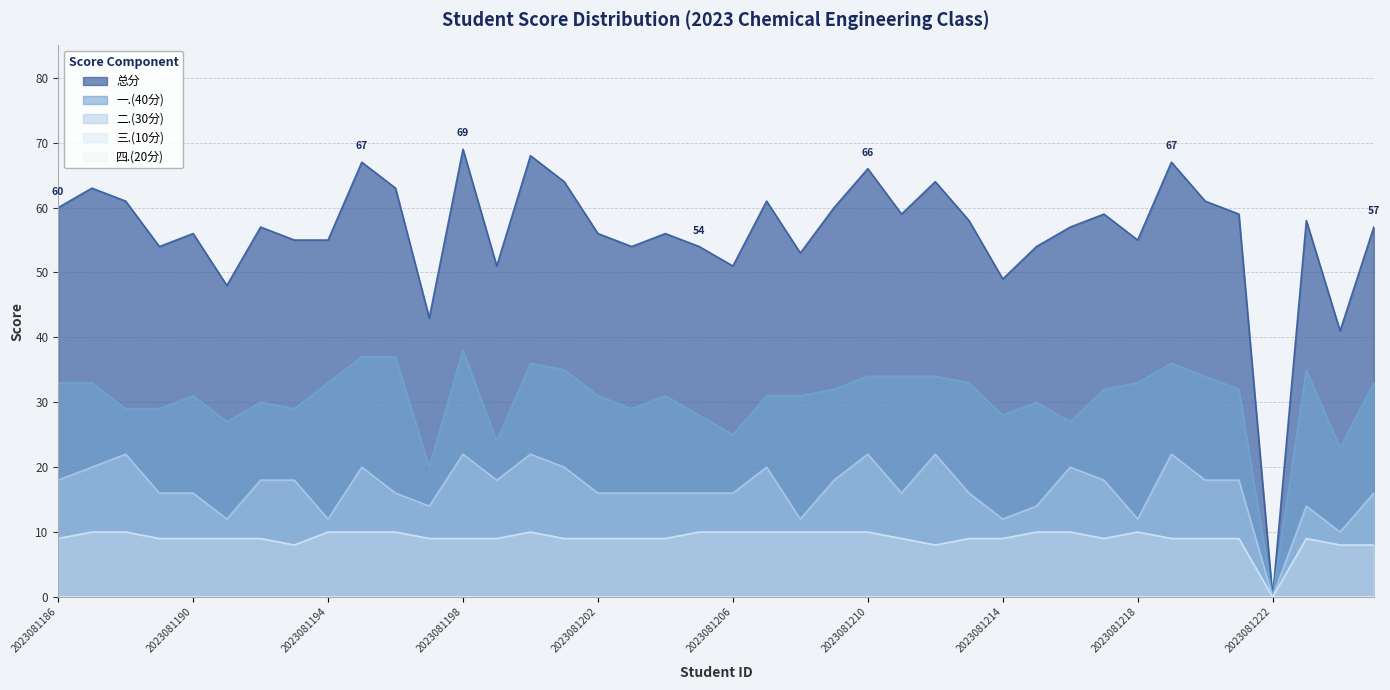

At which category does 总分 reach its first local valley?

2023081189